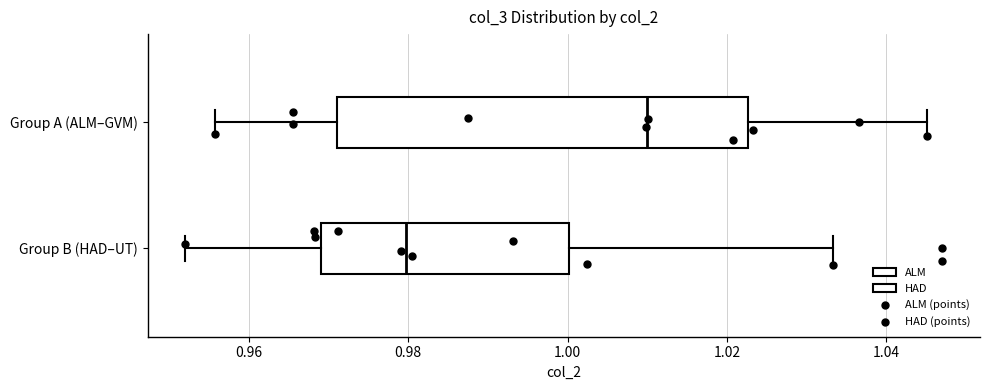

Reading bottom to top, read every box against the x-axis: the position of its median line, the range the box covers, and the ends of its whiskers. The values are not printed on the chart, so give them approximately, as read against the axis.

Group B (HAD–UT): median 0.980, box 0.970 to 1.000, whiskers 0.952 to 1.034
Group A (ALM–GVM): median 1.010, box 0.972 to 1.022, whiskers 0.956 to 1.046